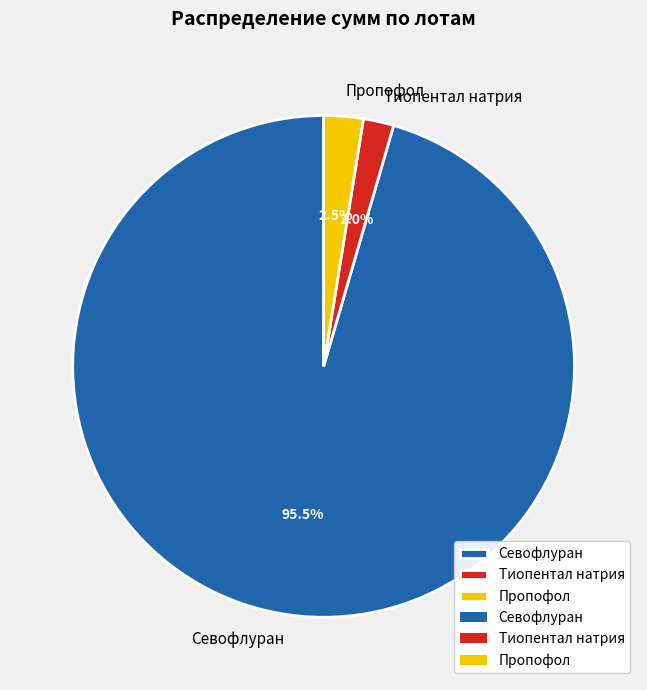

Rank the categories by value from highest to lowest.

Севофлуран, Пропофол, Тиопентал натрия